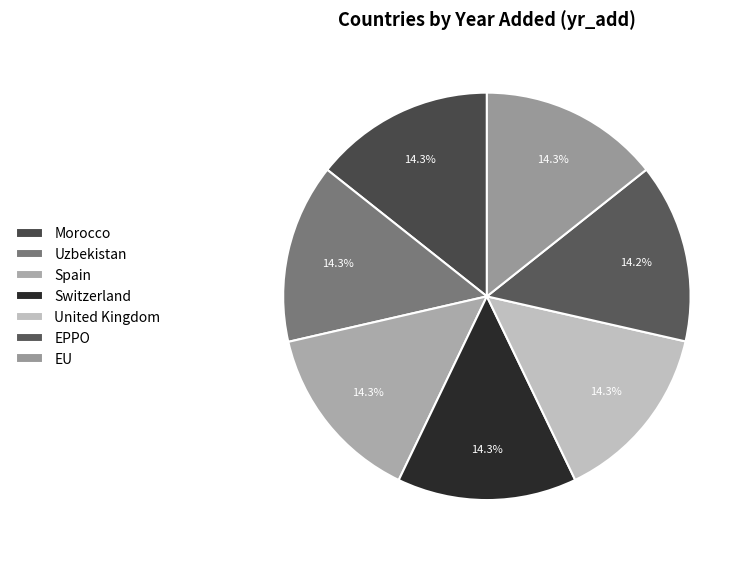

To the nearest percent, what percentage of the pie is Switzerland?

14%